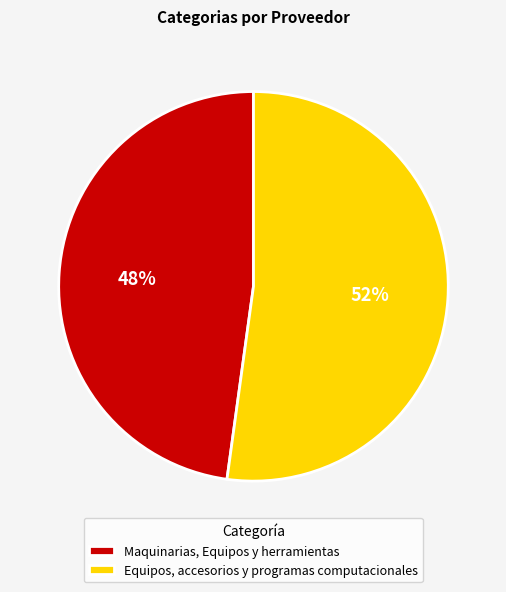

Which category has the smallest portion of the pie?

Maquinarias, Equipos y herramientas